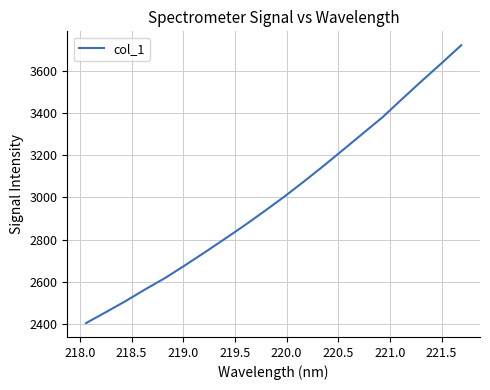

How many lines are shown in the chart?

1